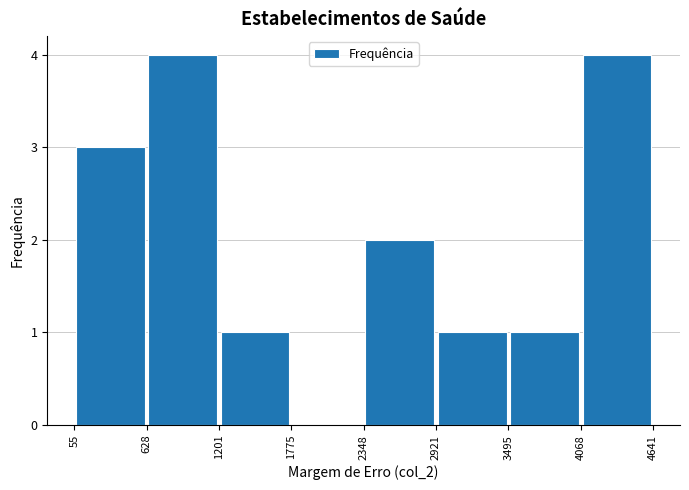

Reading left to right, list every bar in this chart as the range it spans on the x-axis followed by its height. The values are not printed on the chart, so give them approximately, as read against the axis.

55 to 628: 3
628 to 1201: 4
1201 to 1775: 1
1775 to 2348: 0
2348 to 2921: 2
2921 to 3495: 1
3495 to 4068: 1
4068 to 4641: 4